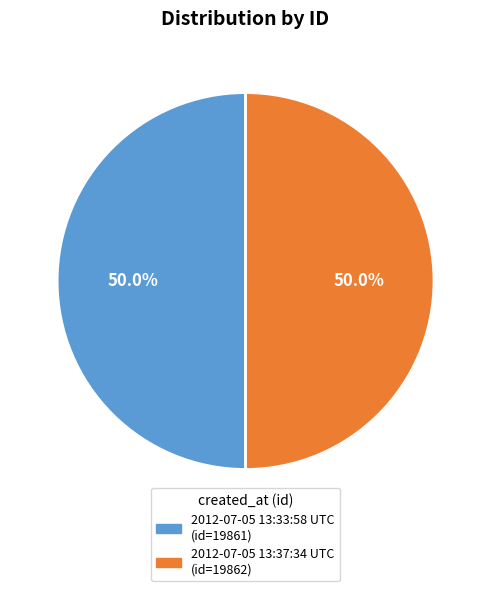

To the nearest percent, what percentage of the pie is 2012-07-05 13:37:34 UTC?

50%